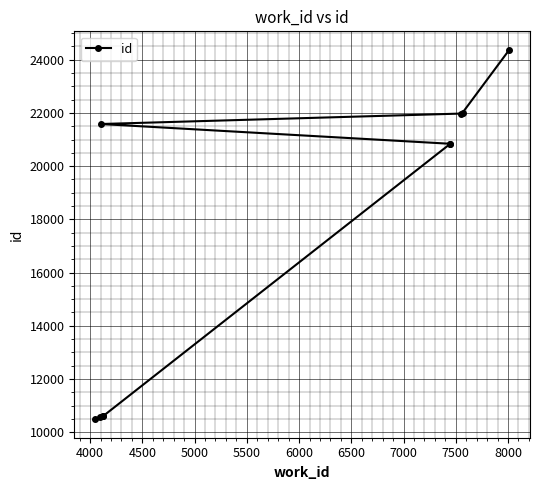

What is the ratio of the value at 7000 to the value at 8000?

0.9